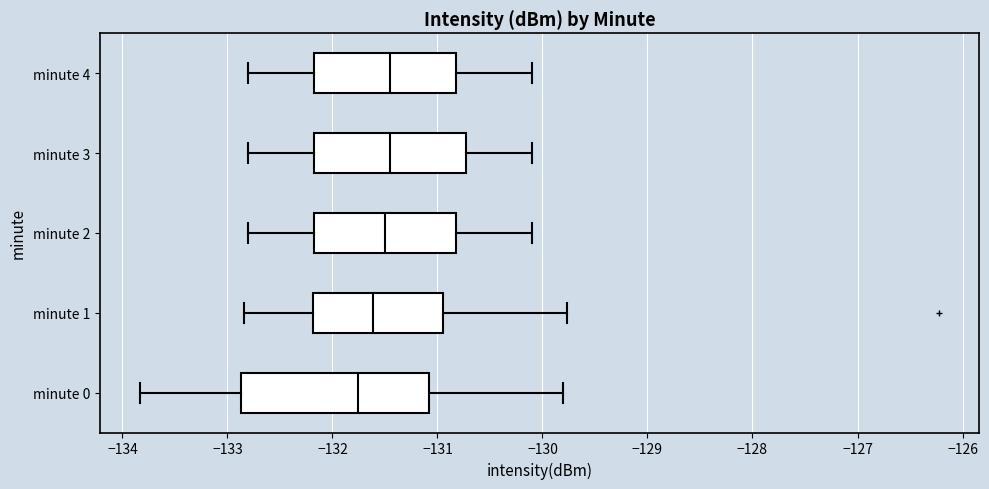

Where is the right edge of the box for minute 1 on the x-axis? The values are not printed on the chart, so give them approximately, as read against the axis.

-130.9